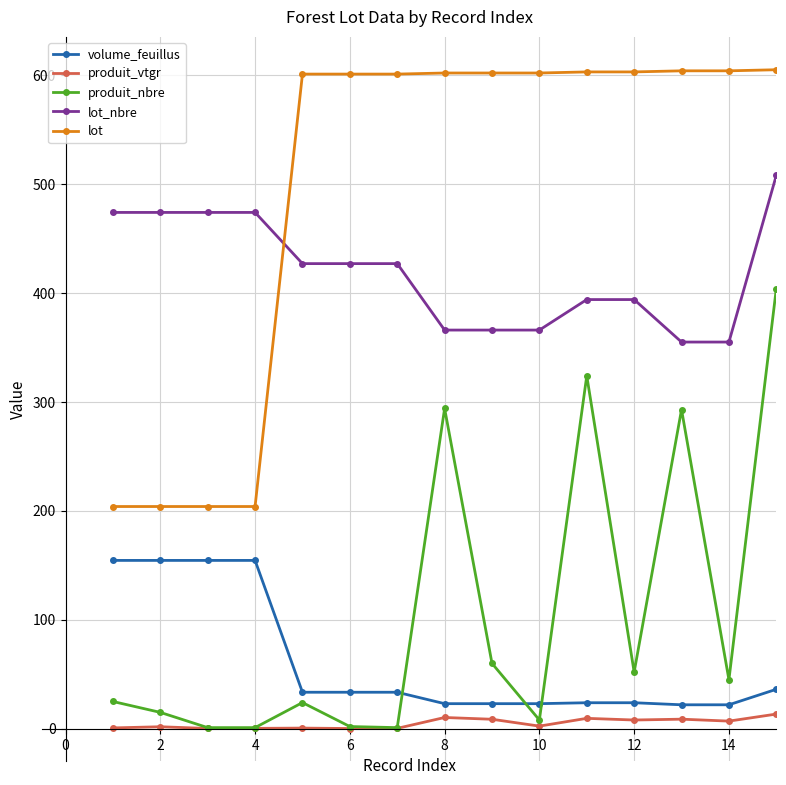

What is the maximum value shown in the chart?

605.0